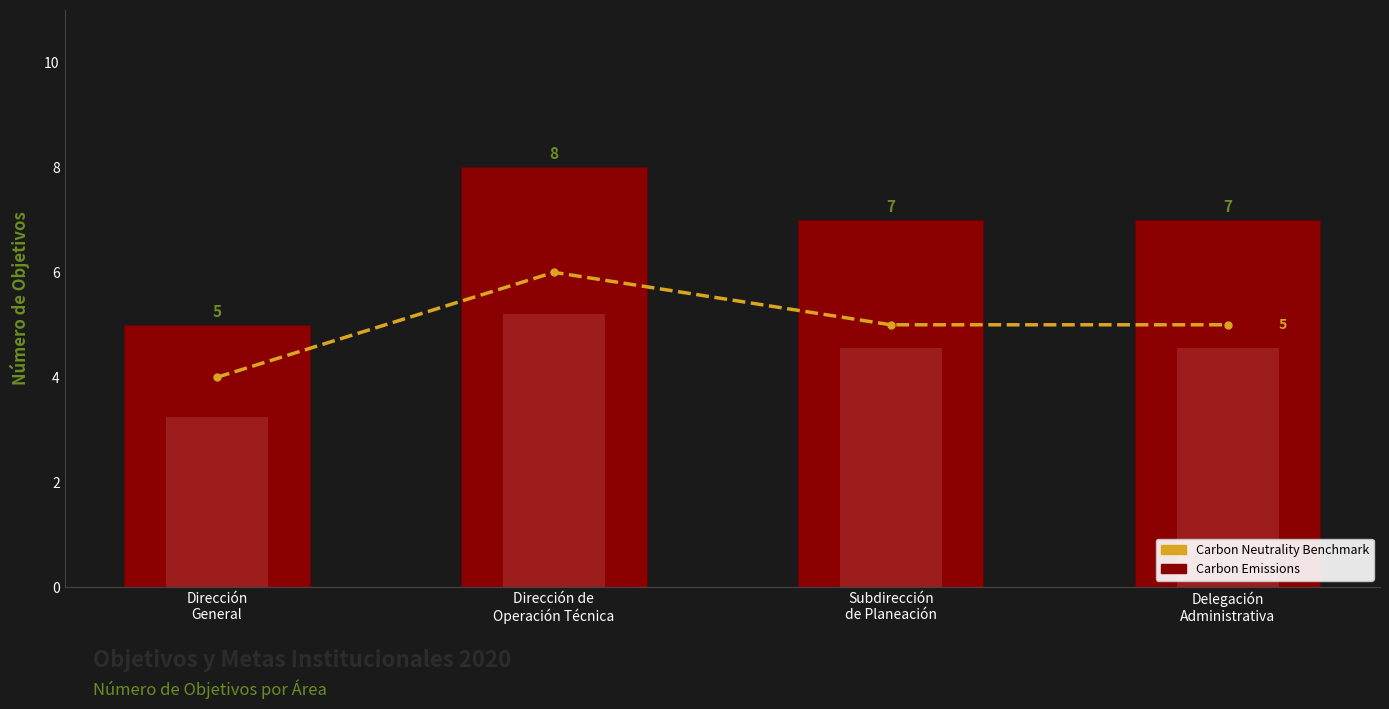

What is the highest value of the Carbon Neutrality Benchmark series?

6